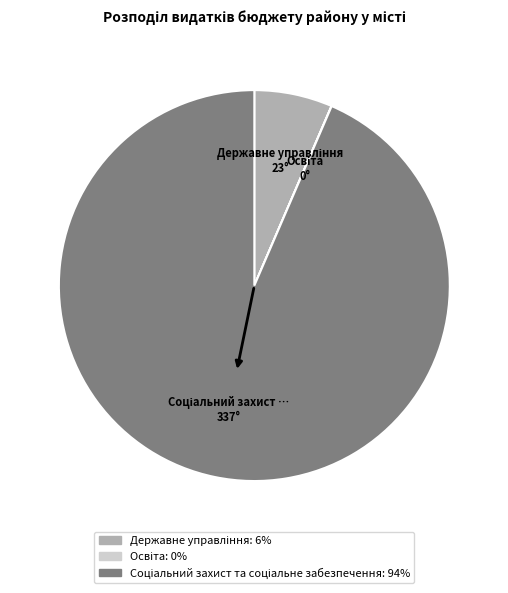

Is there any slice that represents more than half of the pie?

Yes